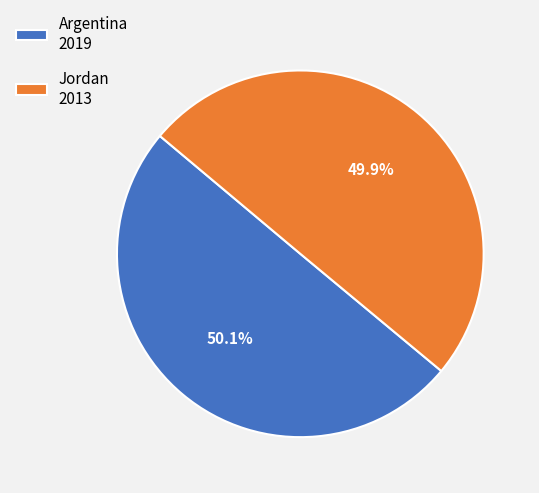

To the nearest percent, what portion does Jordan represent?

50%